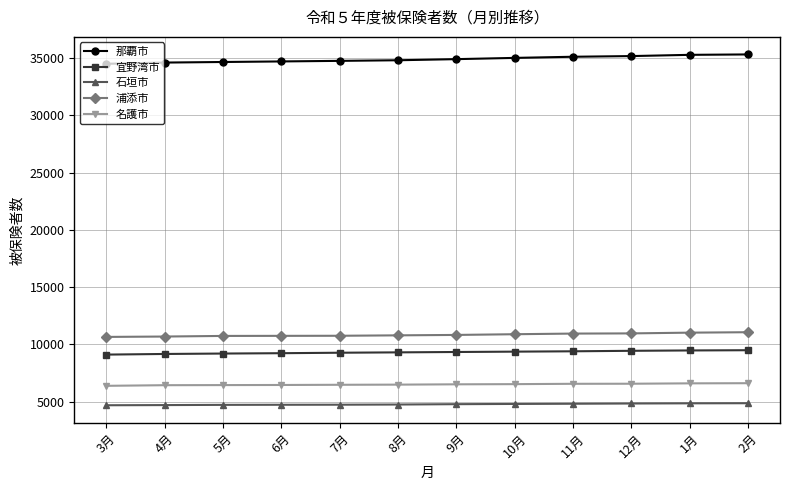

The 名護市 series shows 6608 at 1月. True or false?

True